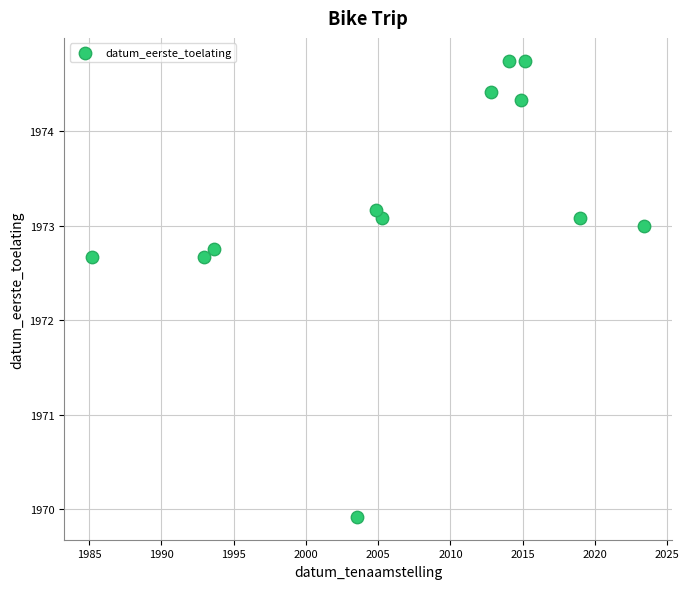

What is the range of Y values (max minus min)?

4.8